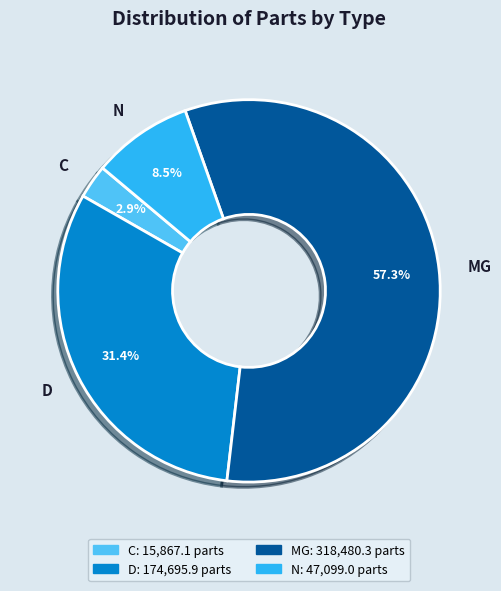

Which slice is the smallest?

C